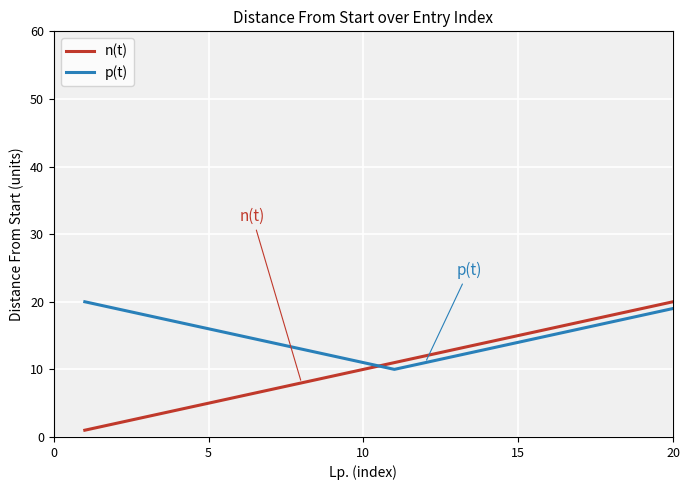

How many lines are shown in the chart?

2